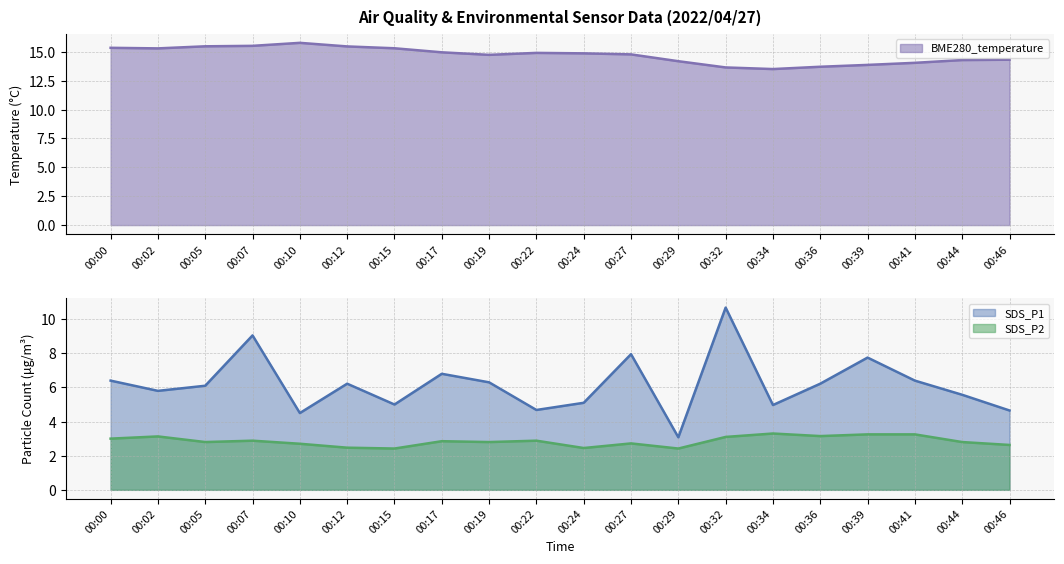

What is the total value across all series at 00:29?

19.7